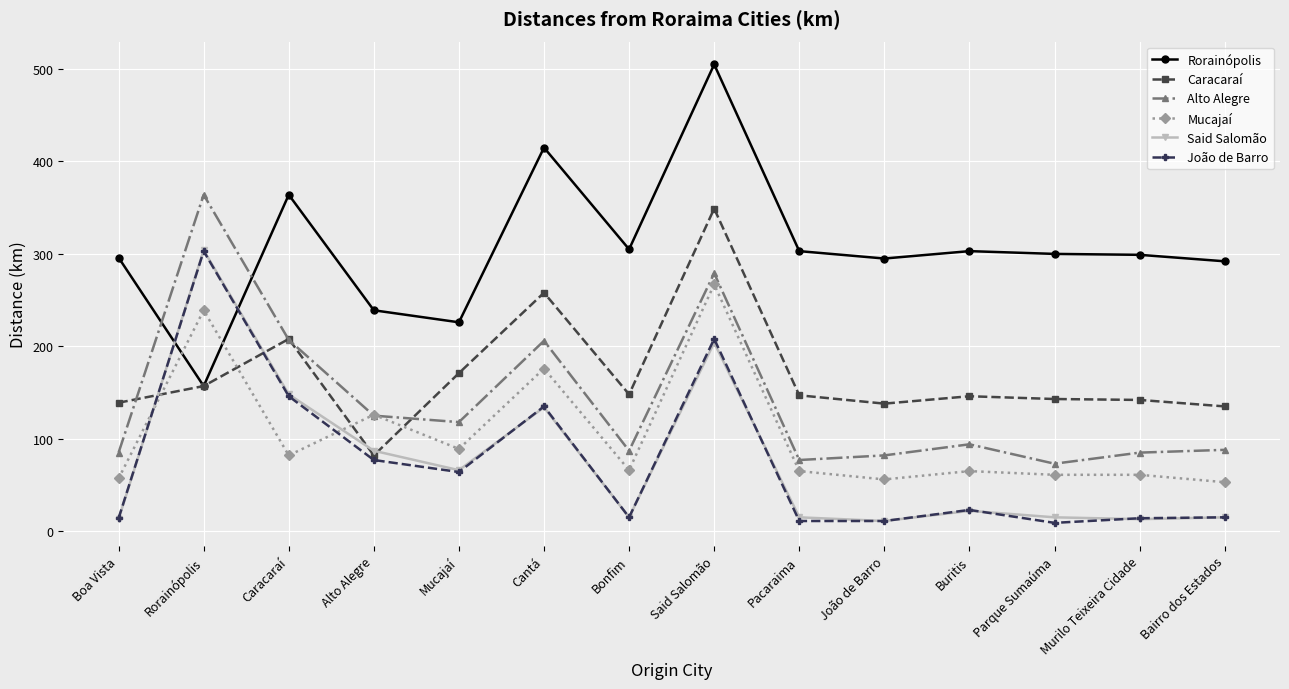

What value does the Mucajaí series have at Caracaraí?

82